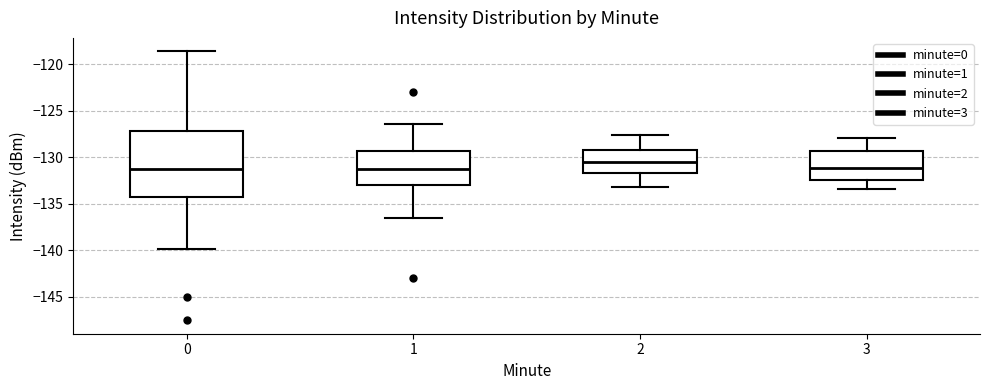

Where does the median line of the box at x = 2 sit on the y-axis? The values are not printed on the chart, so give them approximately, as read against the axis.

-130.5